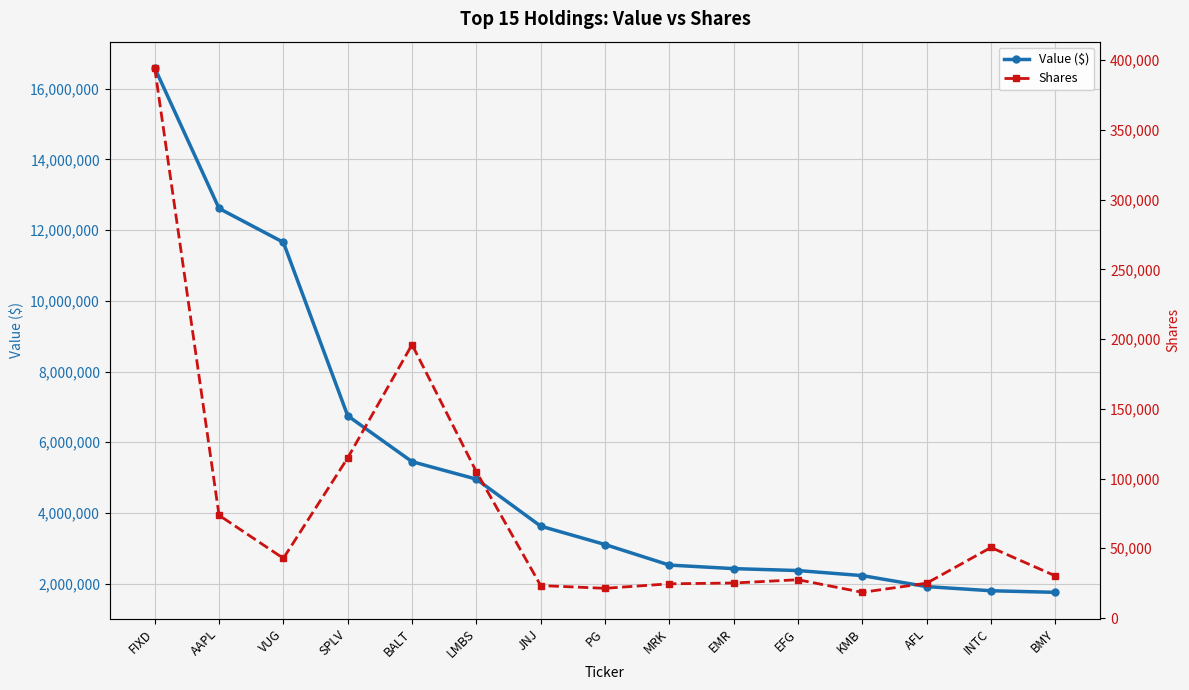

At EFG, list the series in order from largest to smallest.

Value ($), Shares